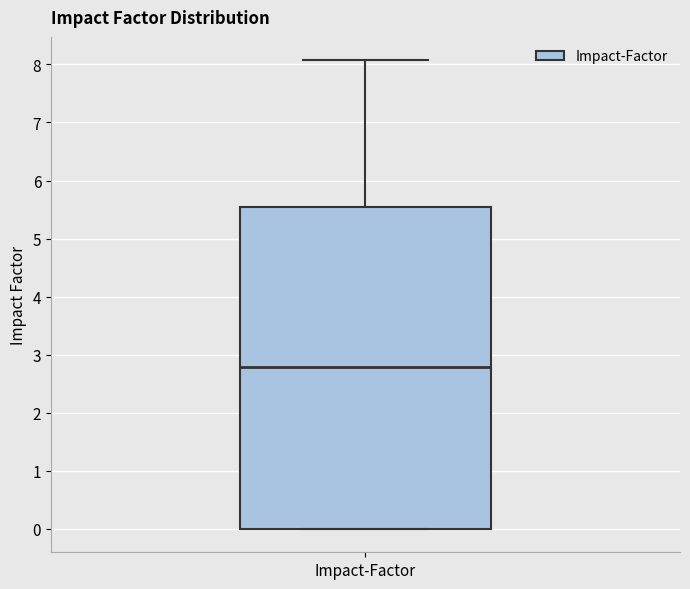

Where is the lower edge of the box for Impact-Factor on the y-axis? The values are not printed on the chart, so give them approximately, as read against the axis.

0.0